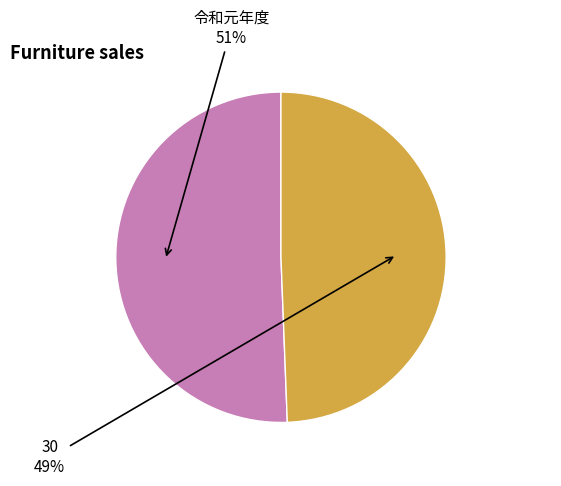

To the nearest percent, what is the average slice percentage?

50%